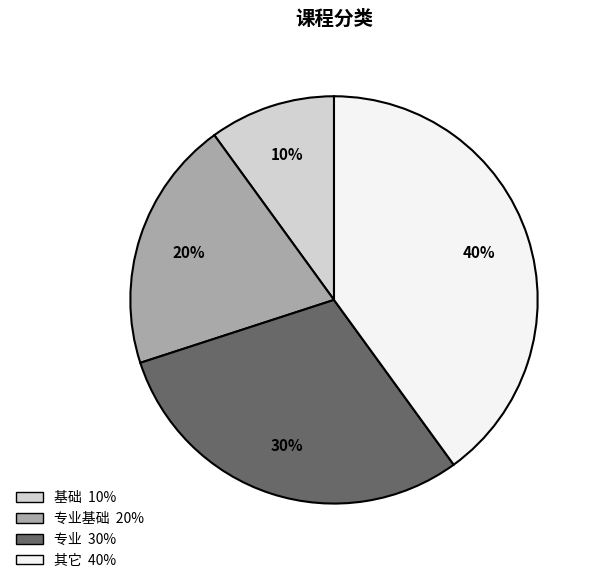

To the nearest percent, what is the difference between the largest and smallest slice percentages?

30%